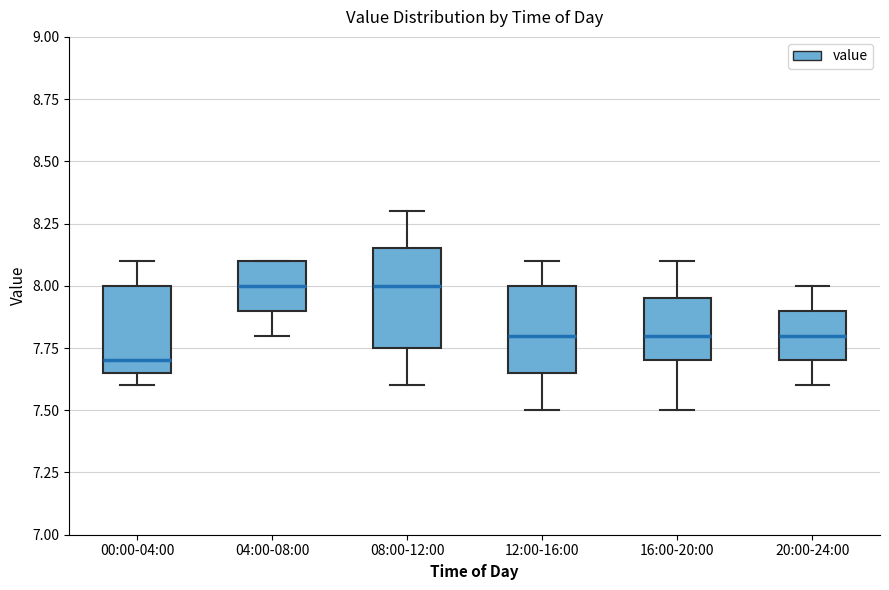

Reading left to right, transcribe this box plot: for each box, give where its median line is, the range the box spans, and where its two whiskers end, as read against the y-axis. The values are not printed on the chart, so give them approximately, as read against the axis.

00:00-04:00: median 7.70, box 7.65 to 8.00, whiskers 7.60 to 8.10
04:00-08:00: median 8.00, box 7.90 to 8.10, whiskers 7.80 to 8.10
08:00-12:00: median 8.00, box 7.75 to 8.15, whiskers 7.60 to 8.30
12:00-16:00: median 7.80, box 7.65 to 8.00, whiskers 7.50 to 8.10
16:00-20:00: median 7.80, box 7.70 to 7.95, whiskers 7.50 to 8.10
20:00-24:00: median 7.80, box 7.70 to 7.90, whiskers 7.60 to 8.00